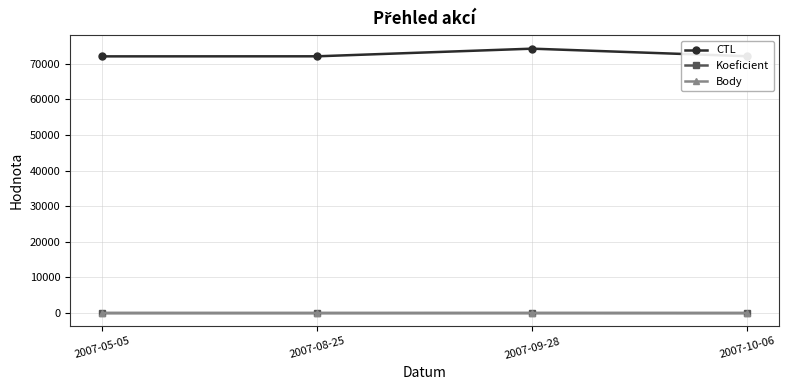

What is the total value across all series at 2007-10-06?

72144.5